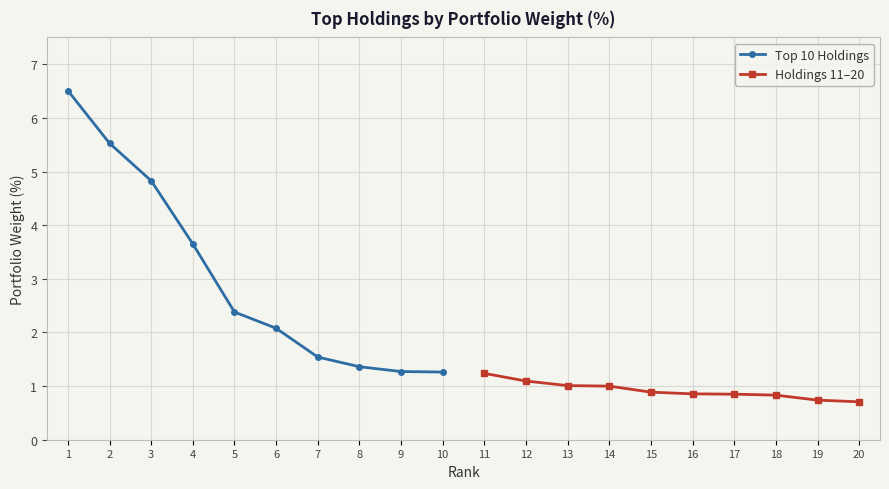

What is the value of the Top 10 Holdings point at the 9th from the left?

1.3